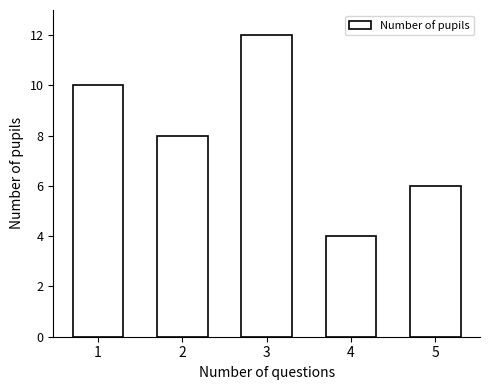

Which has a higher value, 2 or 5?

2